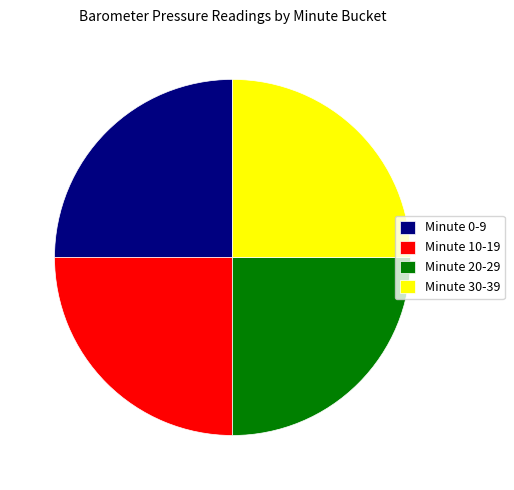

Approximately how many times larger is the value at Minute 30-39 compared to Minute 10-19?

1.0